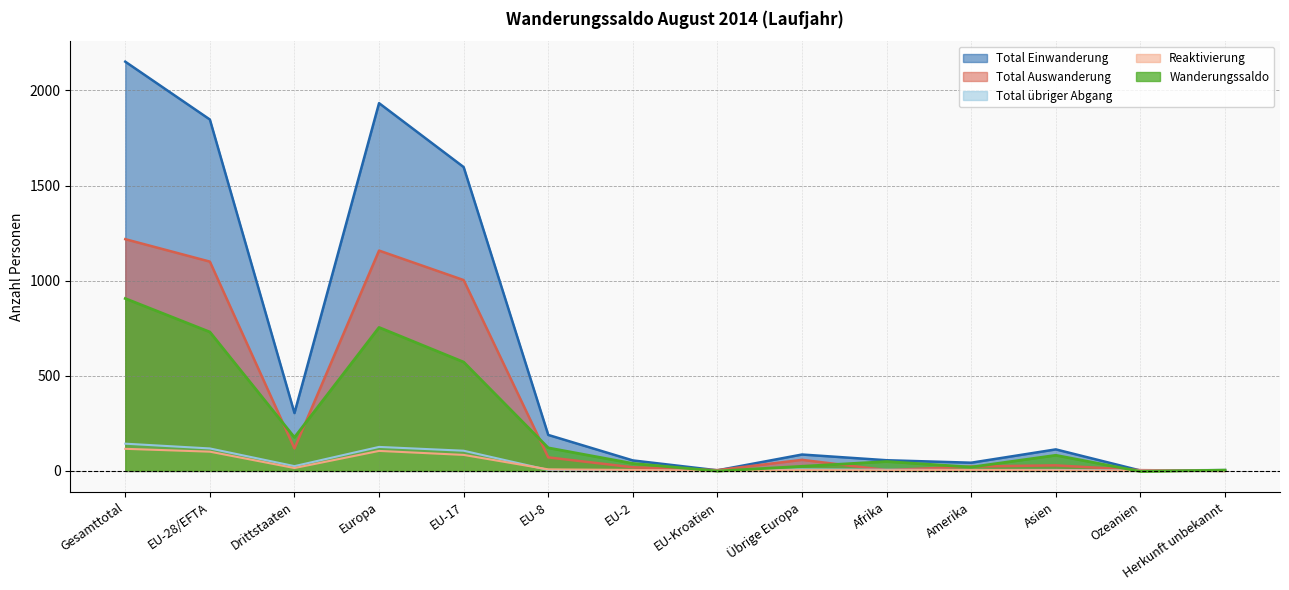

True or false: Total übriger Abgang has a value of 14 at Übrige Europa.

False